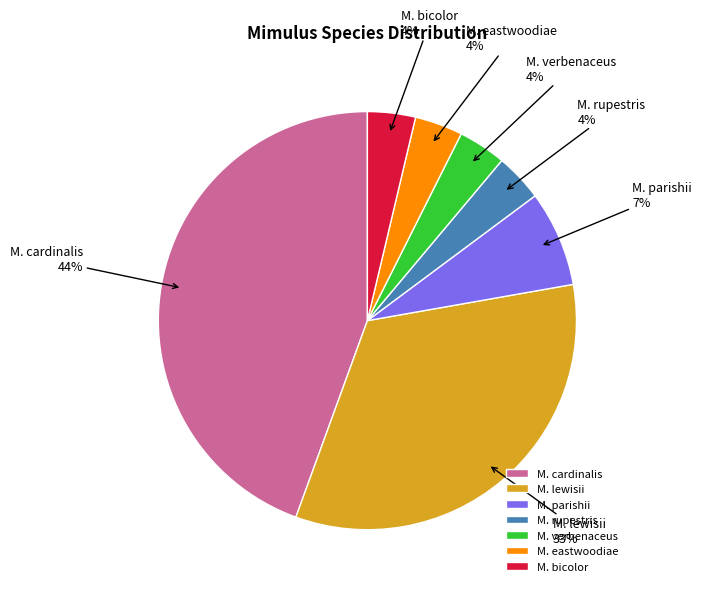

What is the largest slice in the pie chart?

M. cardinalis